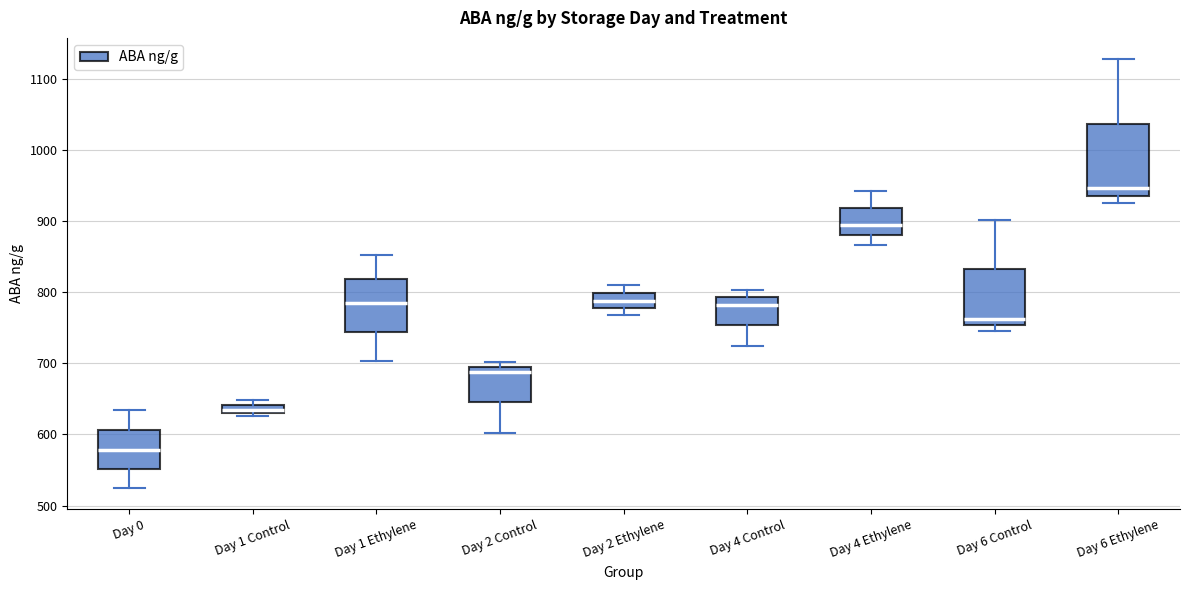

Which box has the lowest median line?

Day 0